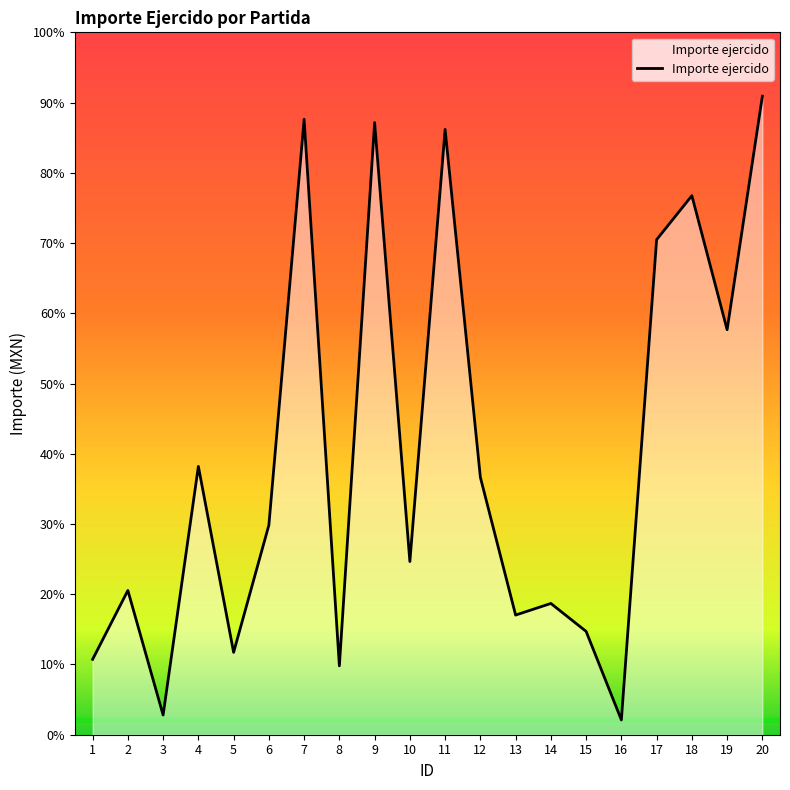

Which has a higher value, 6 or 12?

12